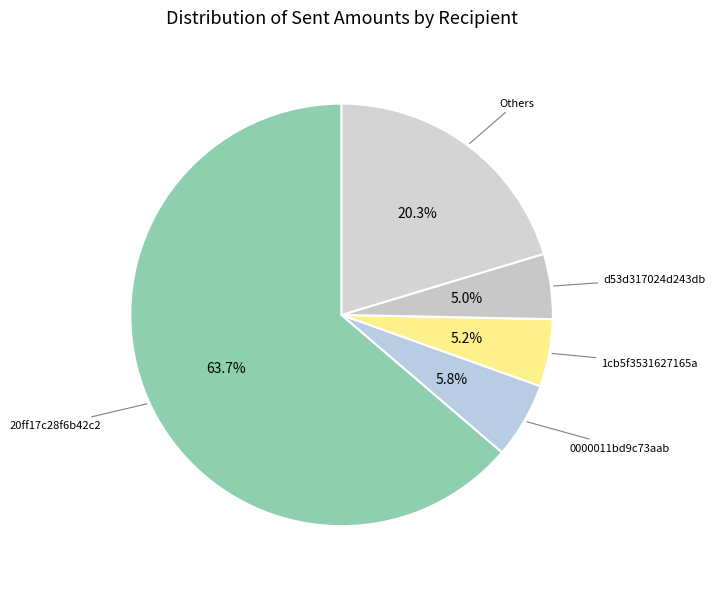

Is there any slice that represents more than half of the pie?

Yes